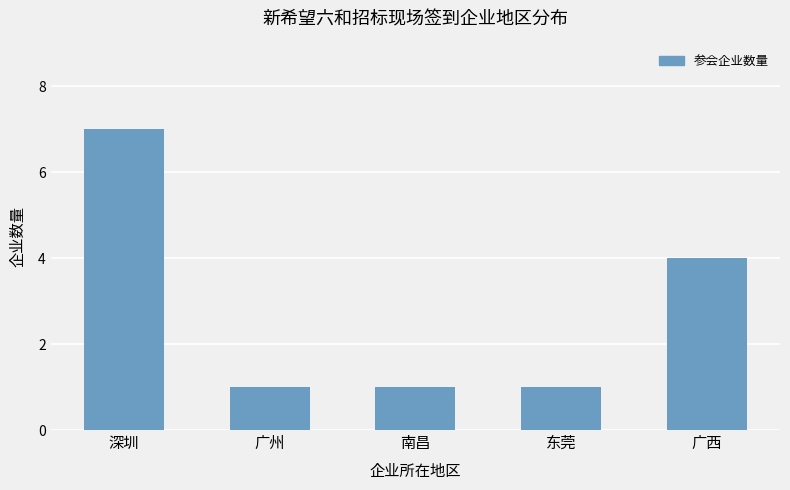

Reading left to right, list all the values displayed in this chart.

深圳=7	广州=1	南昌=1	东莞=1	广西=4